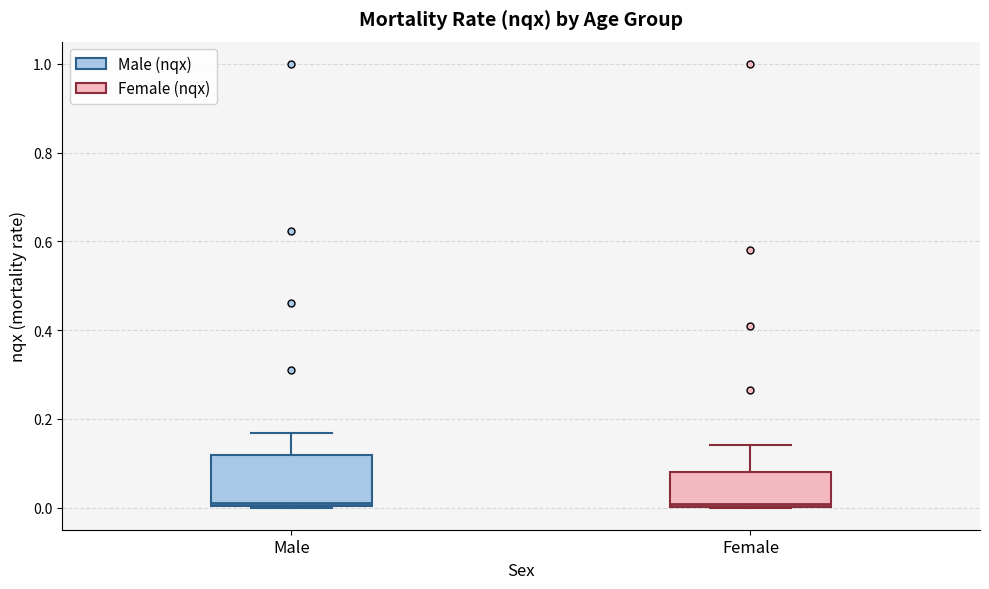

Reading left to right, read every box against the y-axis: the position of its median line, the range the box covers, and the ends of its whiskers. The values are not printed on the chart, so give them approximately, as read against the axis.

Male: median 0.02, box 0.00 to 0.12, whiskers 0.00 to 0.16
Female: median 0.00 (just above the box's lower edge), box 0.00 to 0.08, whiskers 0.00 to 0.14